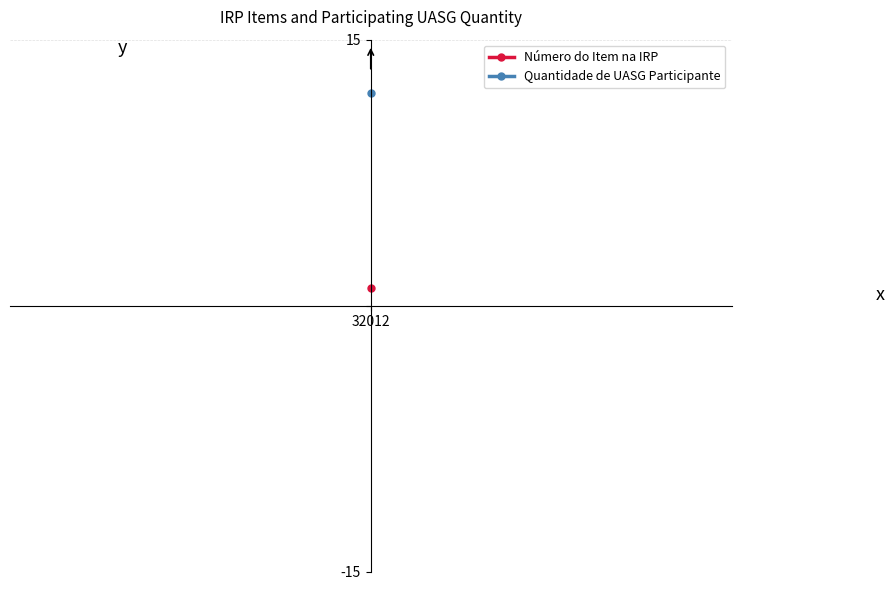

Reading left to right, list all the values displayed in this chart.

Número do Item na IRP: 32012=1	32012=1	32012=1	32012=1	32012=1	32012=1	32012=1	32012=1	32012=1	32012=1	32012=1	32012=1	32012=1	32012=1	32012=1	32012=1	32012=1	32012=1
Quantidade de UASG Participante: 32012=12	32012=12	32012=12	32012=12	32012=12	32012=12	32012=12	32012=12	32012=12	32012=12	32012=12	32012=12	32012=12	32012=12	32012=12	32012=12	32012=12	32012=12